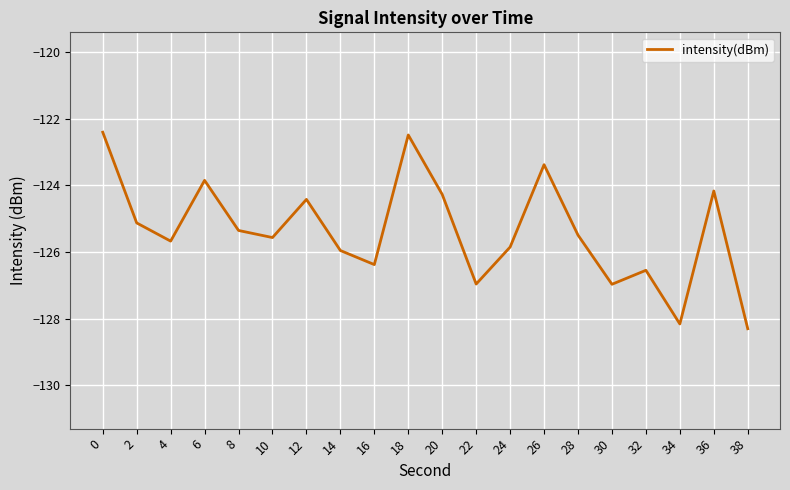

True or false: there are more than 2 points higher than both neighbors.

True